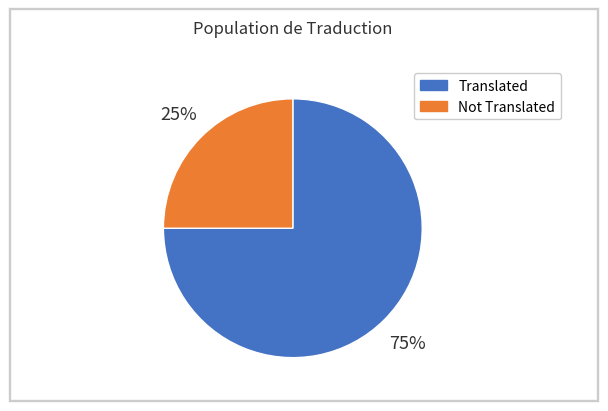

Count the number of slices in the pie.

2